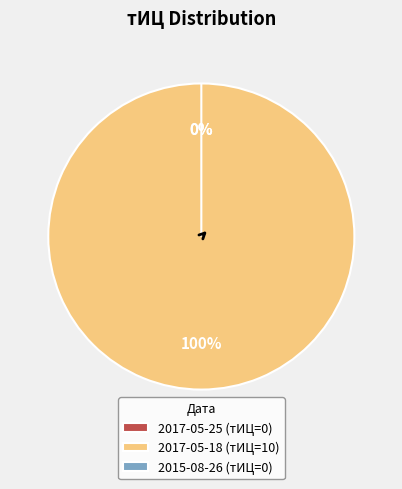

Between 2017-05-18 and 2015-08-26, which is larger?

2017-05-18